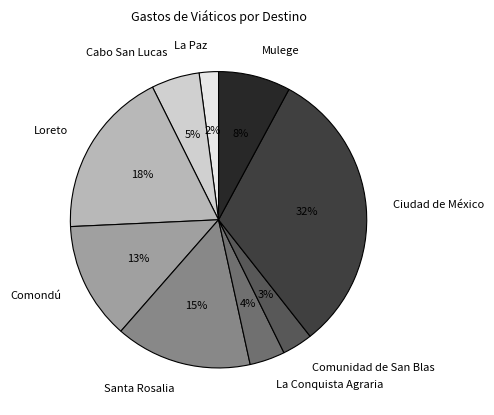

To the nearest percent, what percentage of the pie is Loreto?

18%